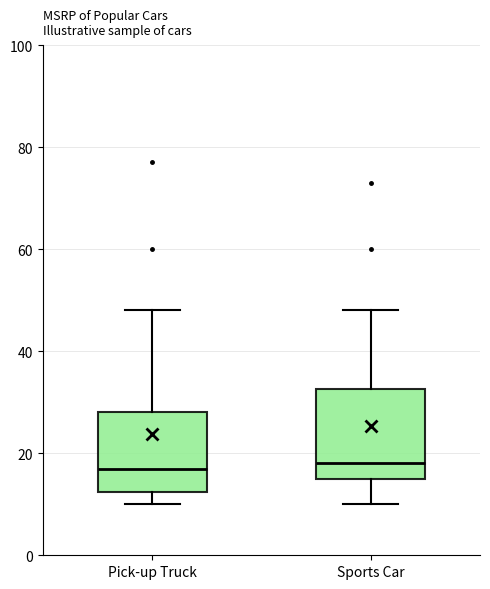

Where does the lower whisker of the box for Pick-up Truck end on the y-axis? The values are not printed on the chart, so give them approximately, as read against the axis.

10